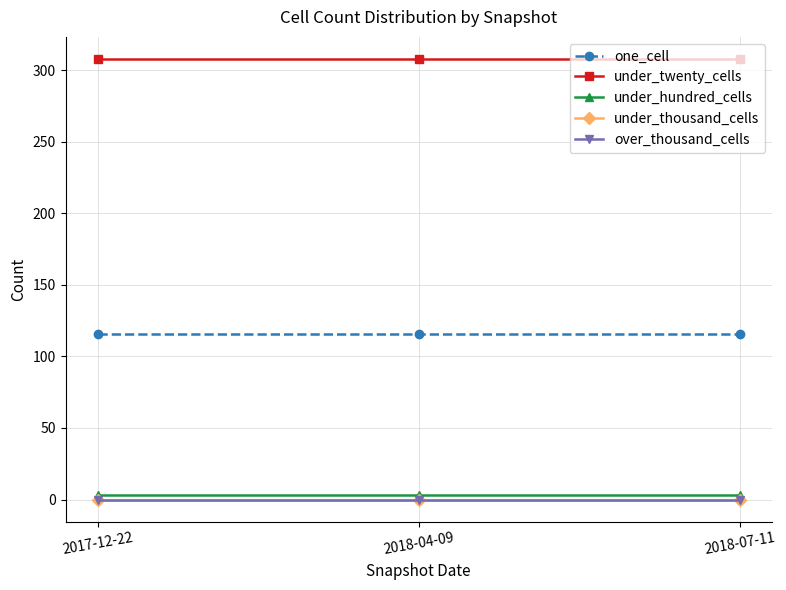

Does the chart have visible grid lines?

Yes